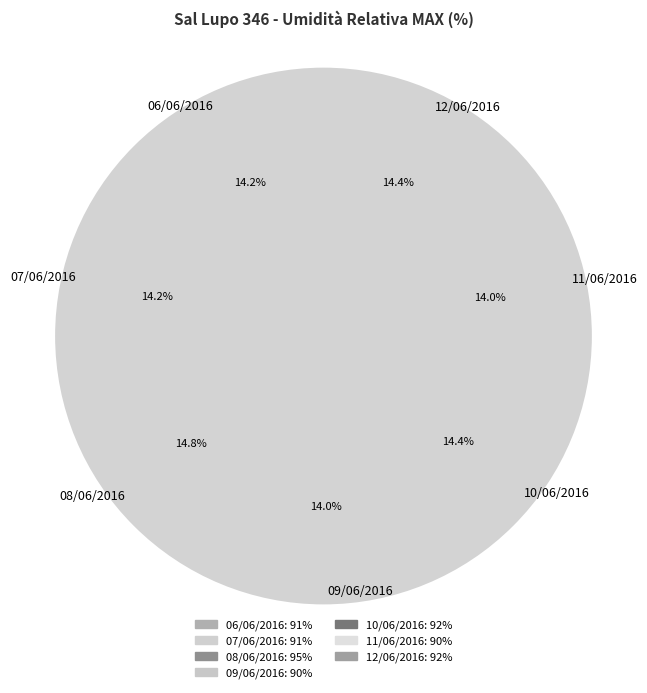

Between 07/06/2016 and 08/06/2016, which is larger?

08/06/2016